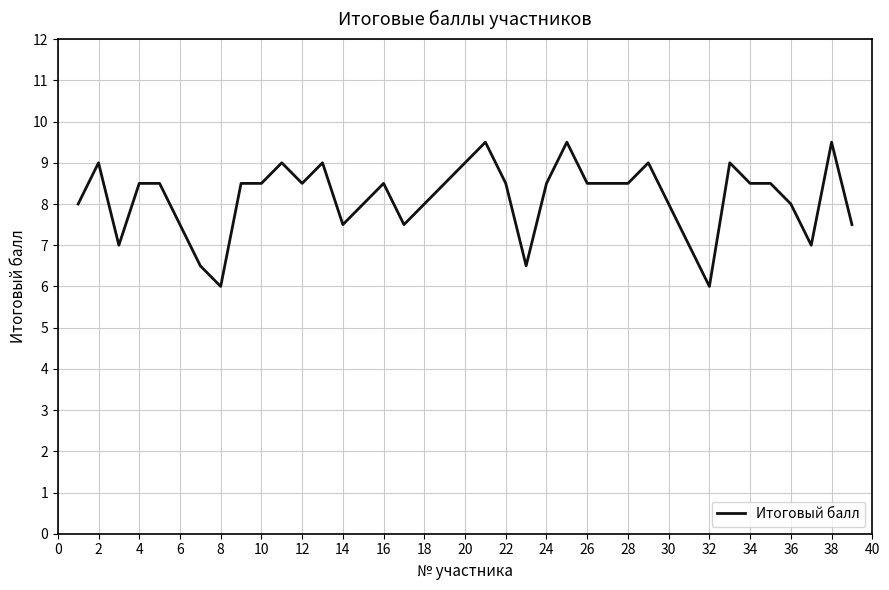

What is the smallest value displayed?

6.0